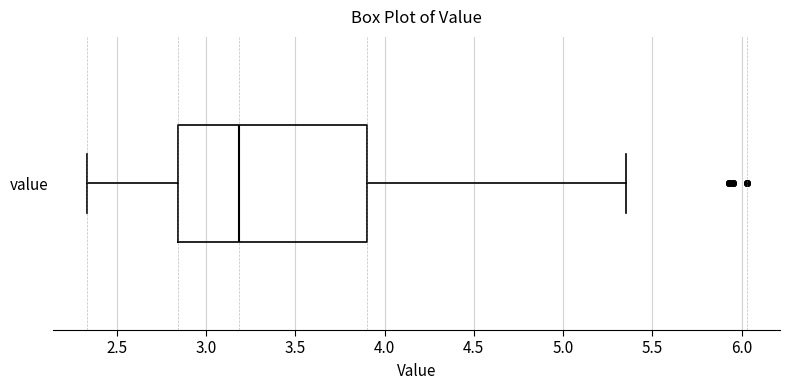

Transcribe this box plot: give where the median line is, the range the box spans, and where the two whiskers end, as read against the x-axis. The values are not printed on the chart, so give them approximately, as read against the axis.

median 3.20, box 2.85 to 3.90, whiskers 2.35 to 5.35